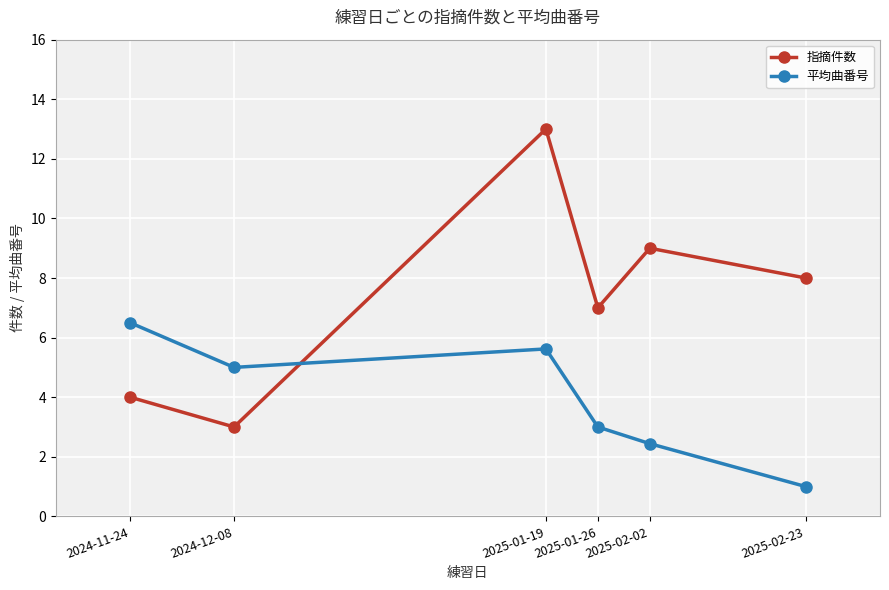

How many interior local valleys does the 平均曲番号 series have?

1